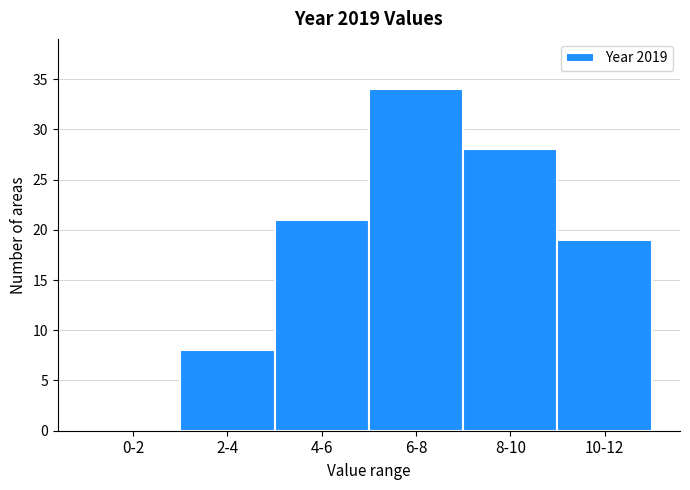

Reading left to right, what are all the values shown in this chart?

0-2=0	2-4=8	4-6=21	6-8=34	8-10=28	10-12=19